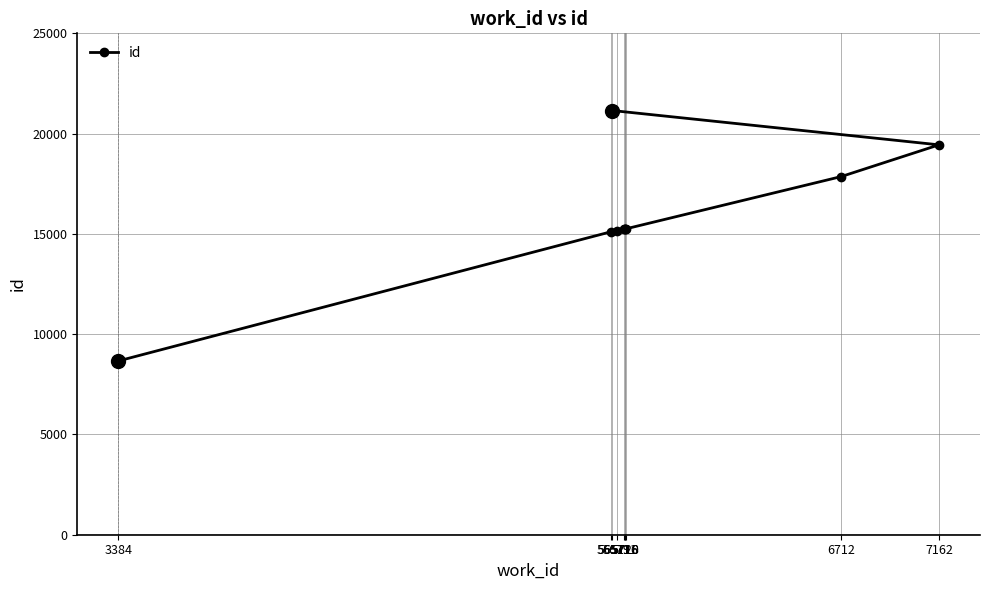

True or false: the data shows 4424 at 5651.

False